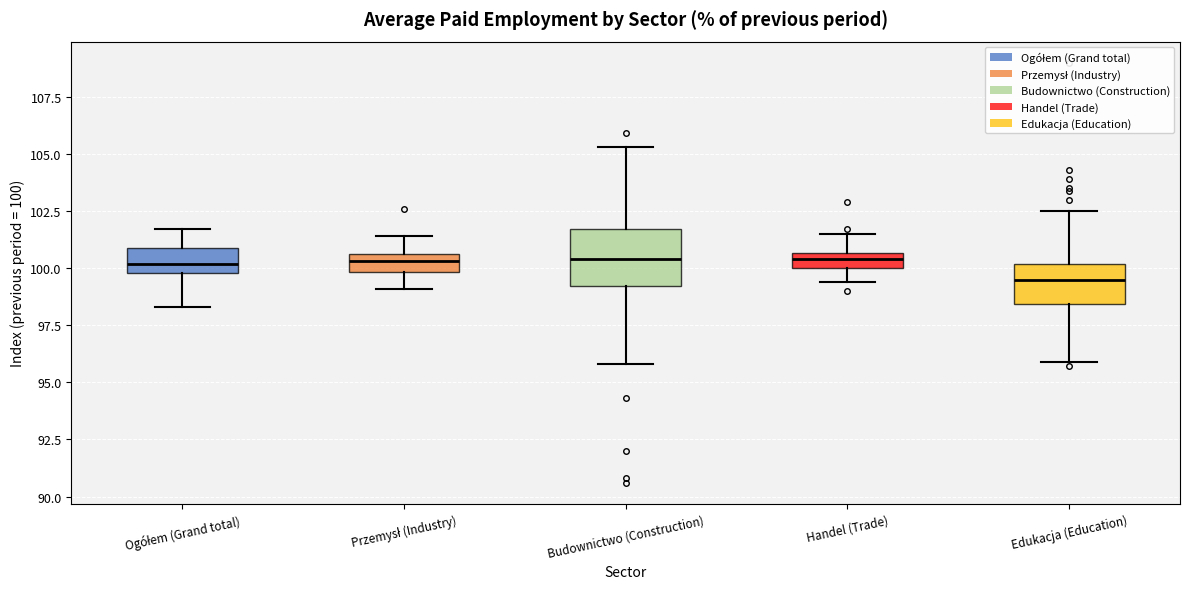

Which box has the lowest median line?

Edukacja (Education)